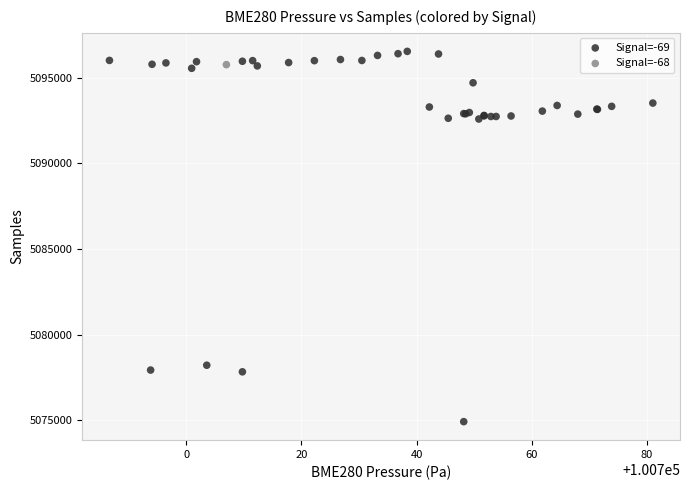

What are all the series names shown in the legend?

Signal=-69, Signal=-68